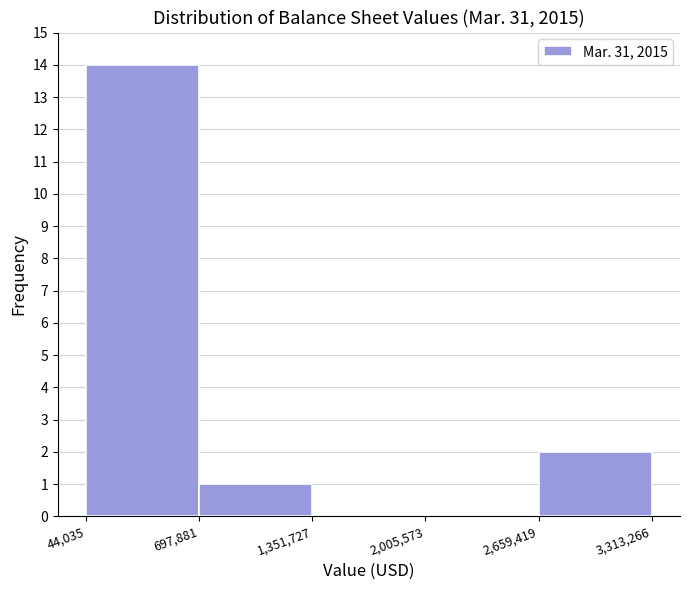

What is the height of the bar covering 697,881 to 1,351,727 on the x-axis? The values are not printed on the chart, so give them approximately, as read against the axis.

1